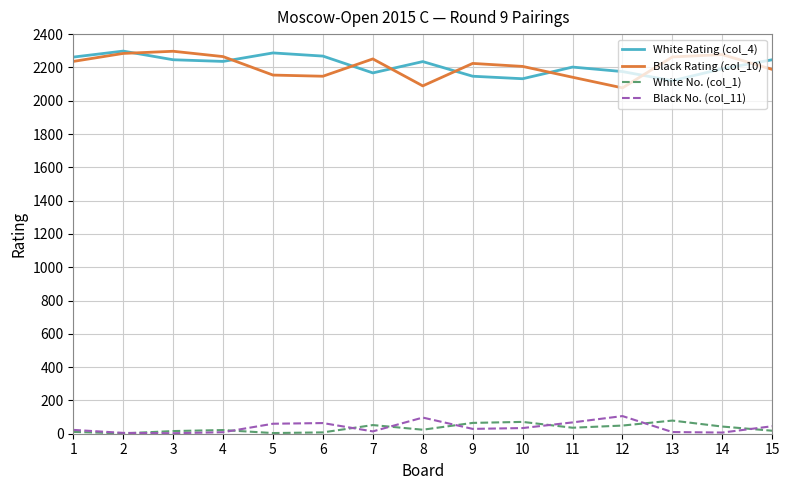

How many lines are shown in the chart?

4